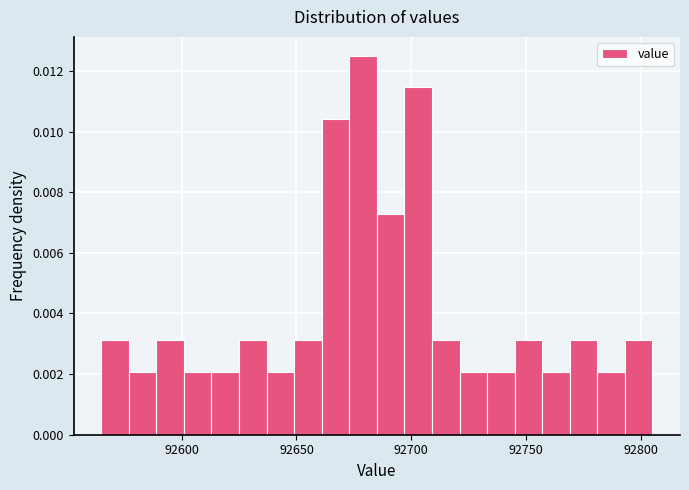

Around what value on the x-axis is the tallest bar? Give the approximate position of its centre, as read against the axis.

92680